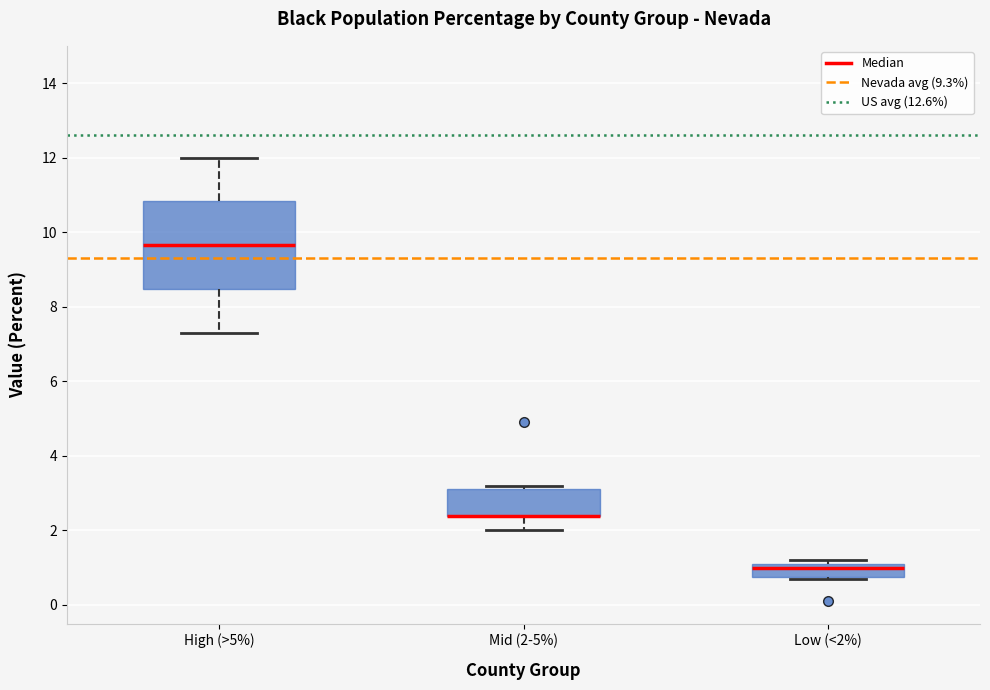

Comparing the boxes themselves (not the whiskers), which one is the tallest?

High (>5%)